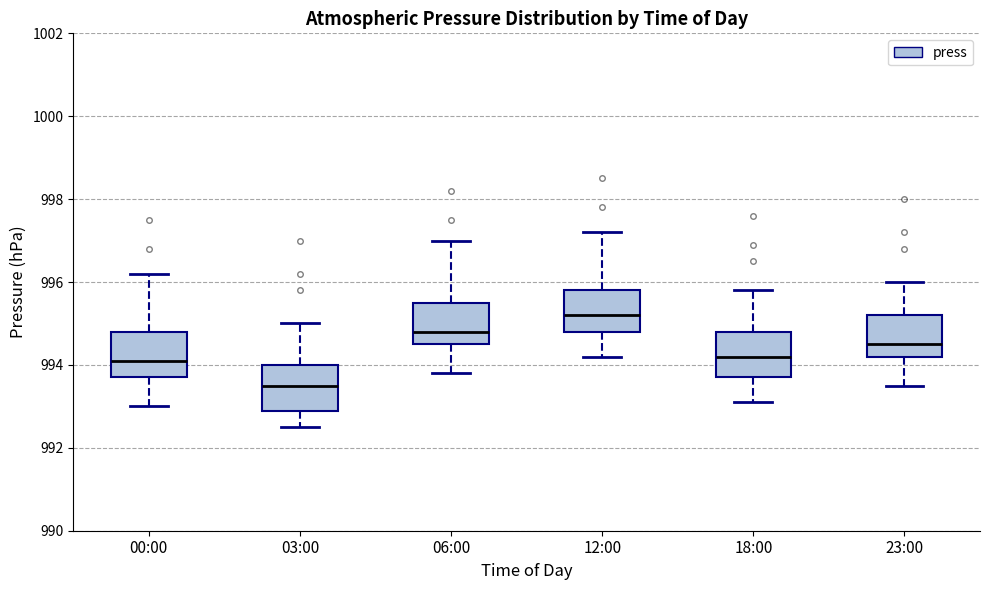

Which box's median line is the highest?

12:00